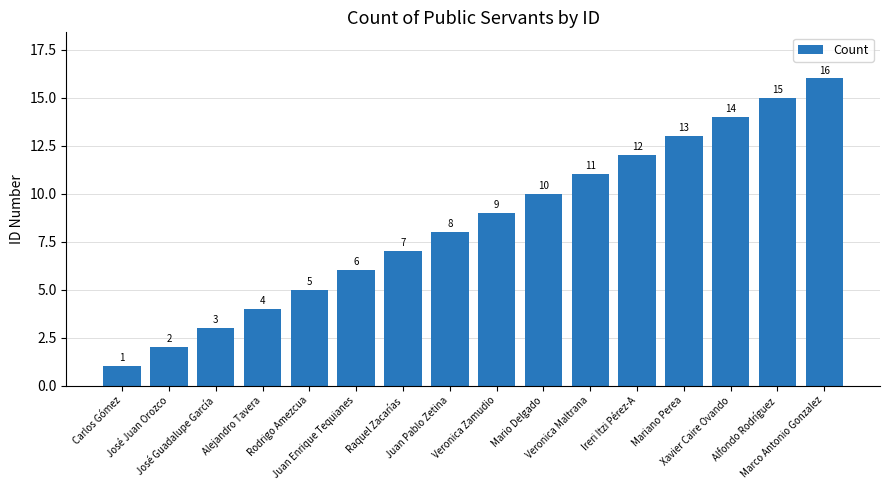

List the labels in order of value, largest first.

Marco Antonio Gonzalez, Alfondo Rodríguez, Xavier Caire Ovando, Mariano Perea, Ireri Itzi Pérez-A, Veronica Maltrana, Mario Delgado, Veronica Zamudio, Juan Pablo Zetina, Raquel Zacarías, Juan Enrique Tequianes, Rodrigo Amezcua, Alejandro Tavera, José Guadalupe García, José Juan Orozco, Carlos Gómez